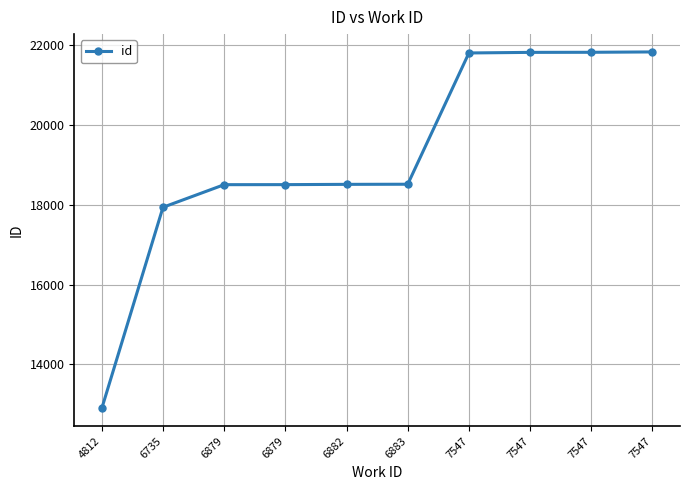

Read the value at 7547, to the nearest 10.

21820